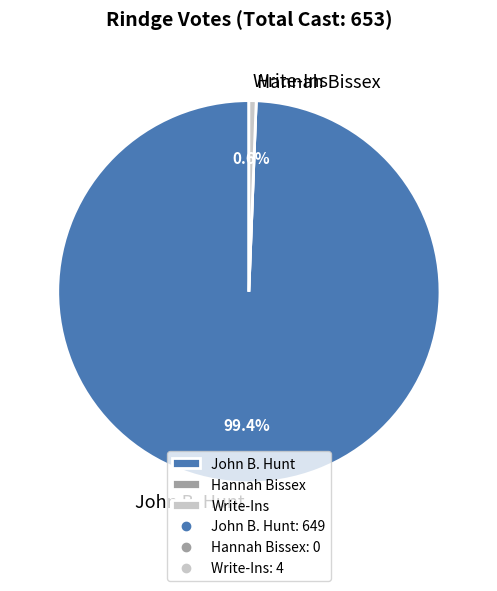

How much of the chart is everything except John B. Hunt?

0.6%